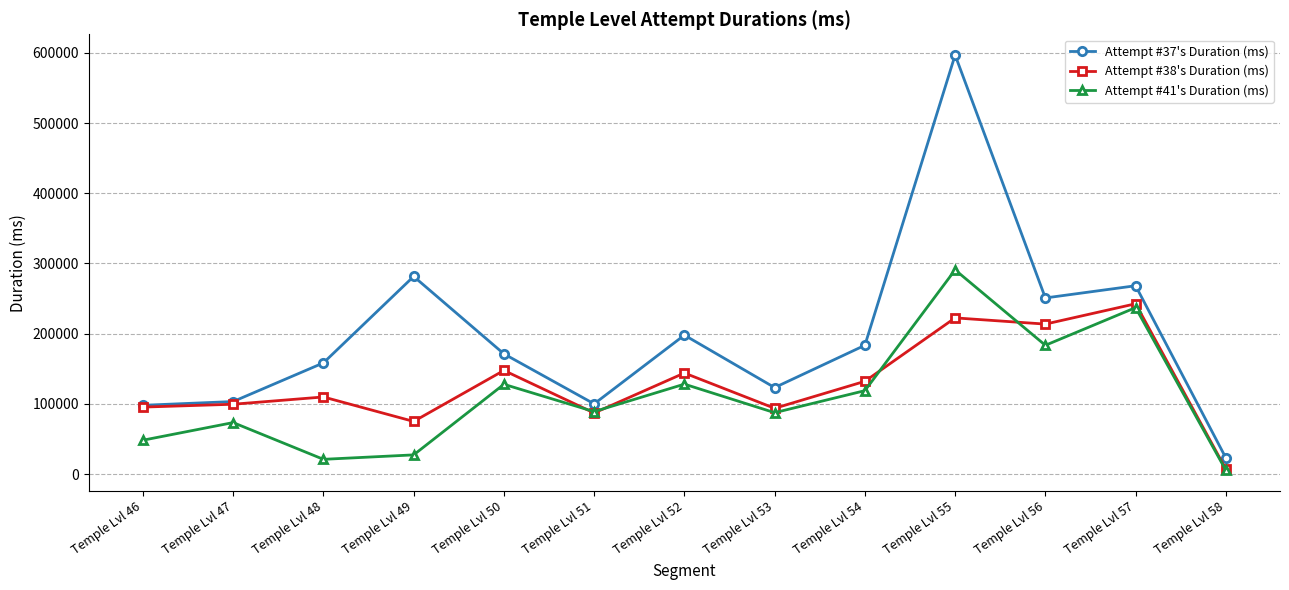

List the series in order of their peak value, highest first.

Attempt #37's Duration (ms), Attempt #41's Duration (ms), Attempt #38's Duration (ms)